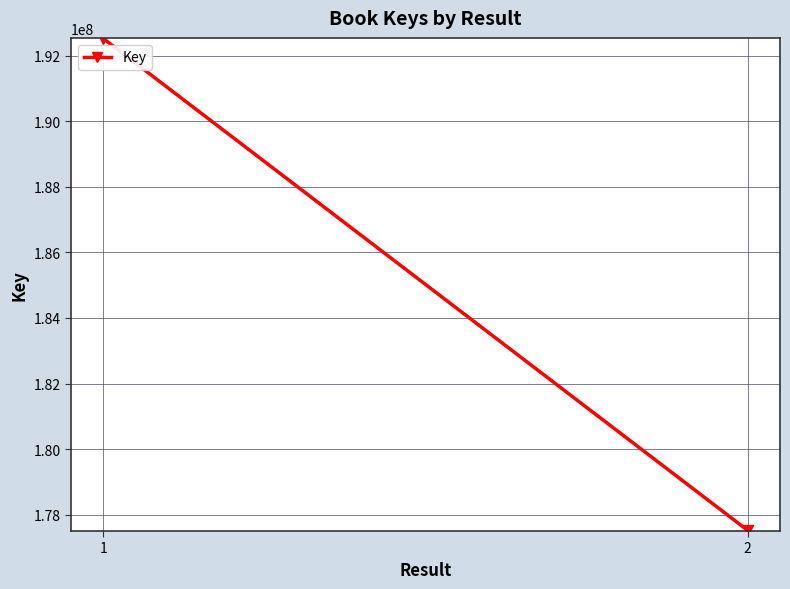

Is this an area chart (filled region under the line)?

No